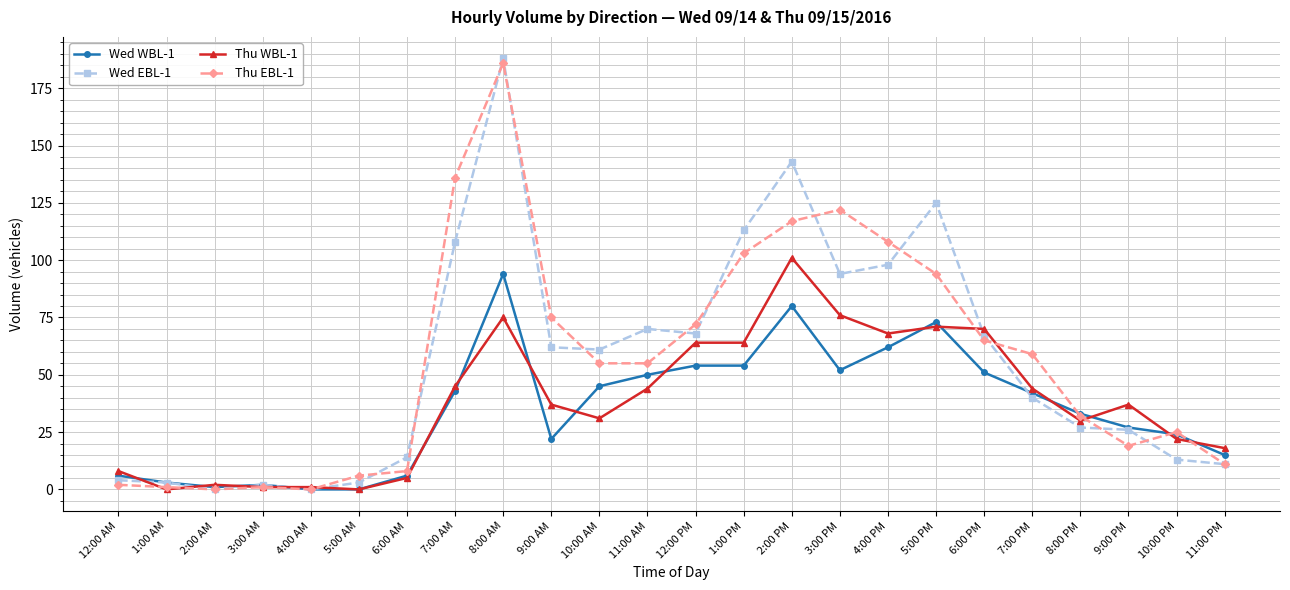

How many lines are shown in the chart?

4